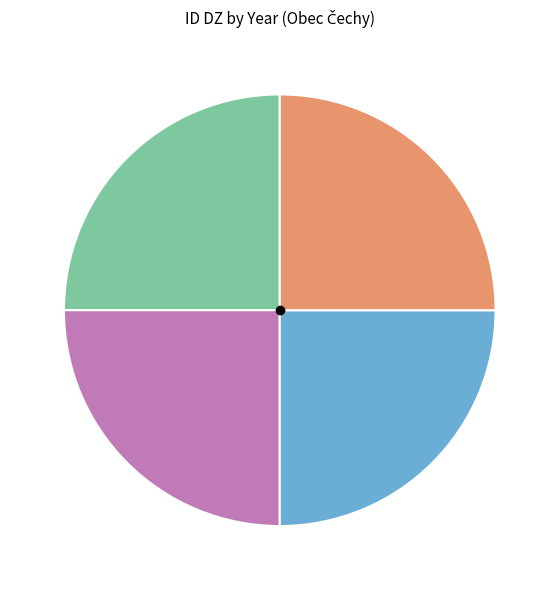

Is it true that 2021 is 14% of the pie?

False